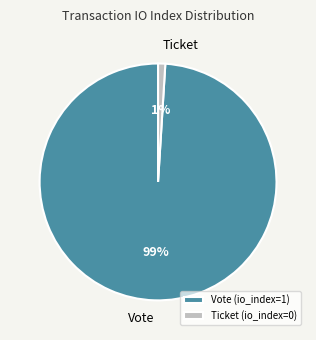

What is the smallest slice in the pie chart?

Ticket